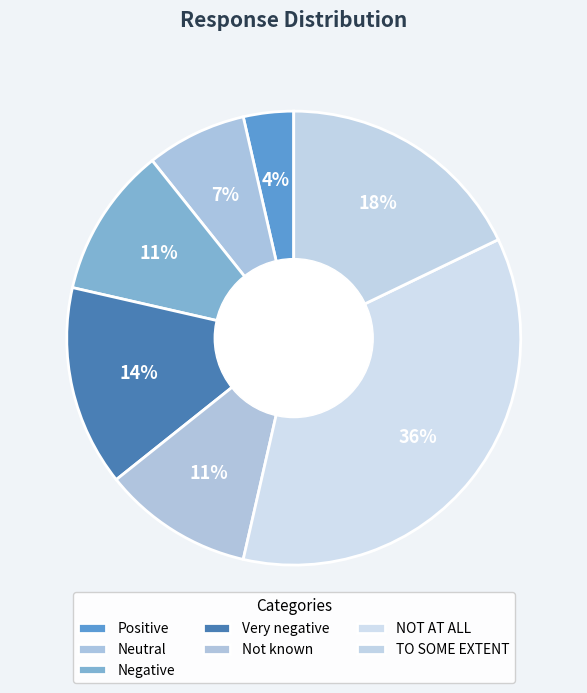

Which slice is the largest?

NOT AT ALL